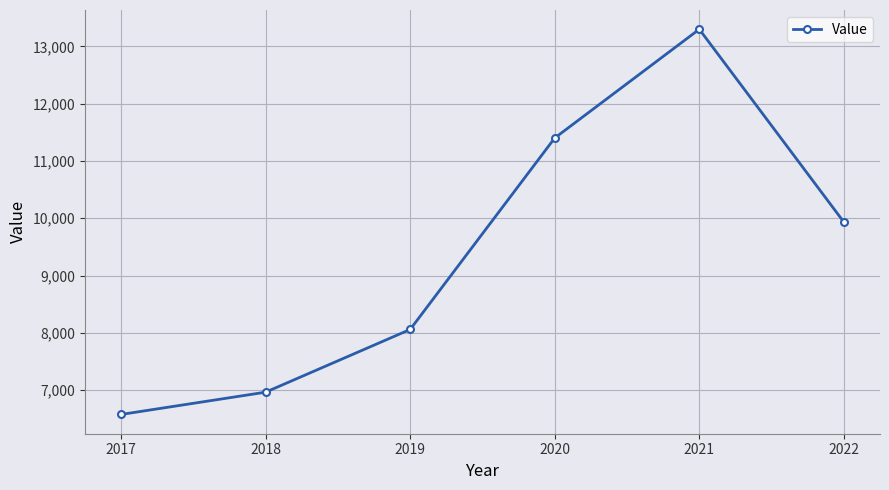

How many lines are shown in the chart?

1